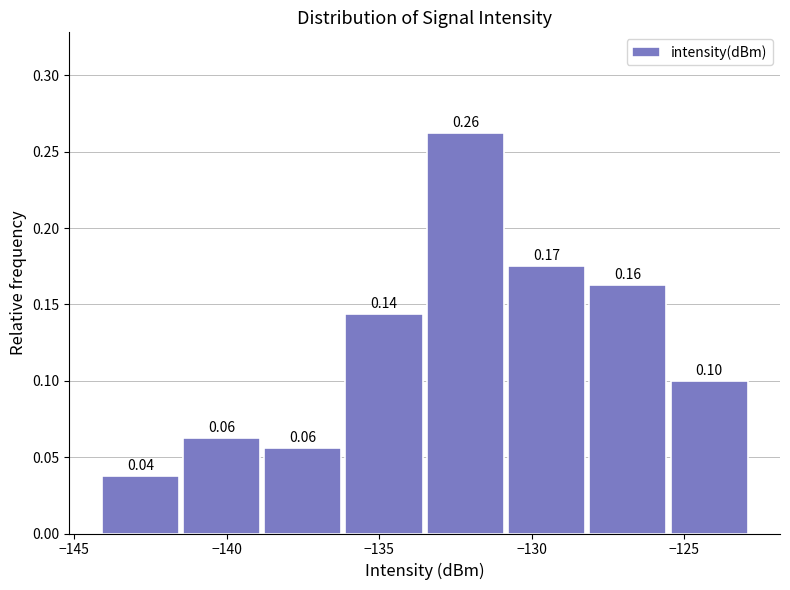

Which range on the x-axis has the tallest bar?

-133.5 to -131.0